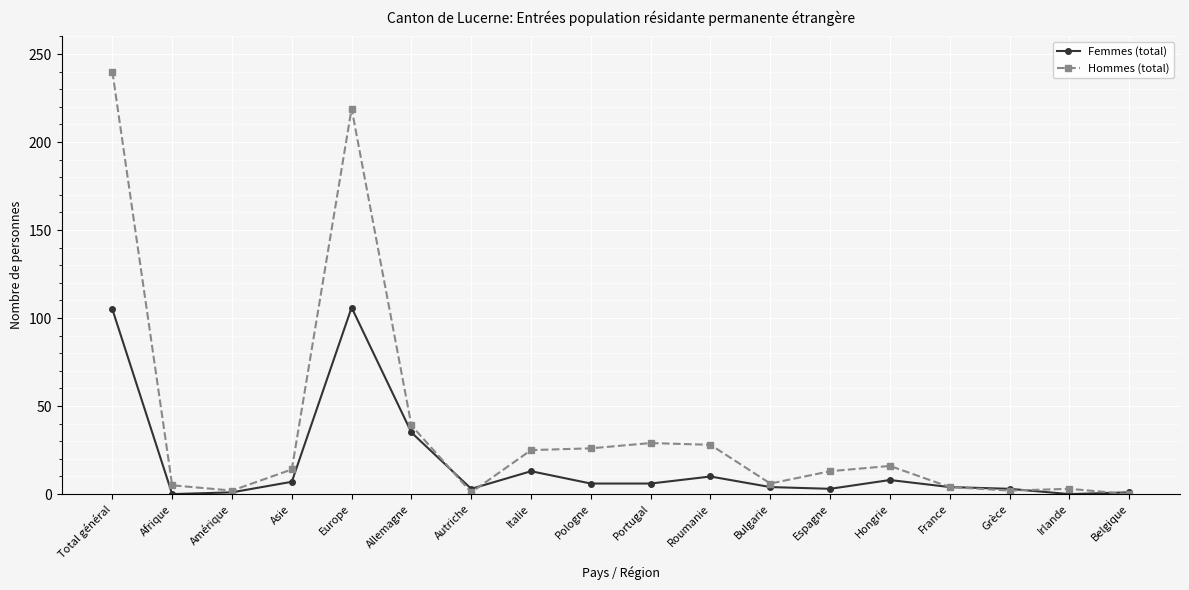

What is the sum of all Hommes (total) values?

672